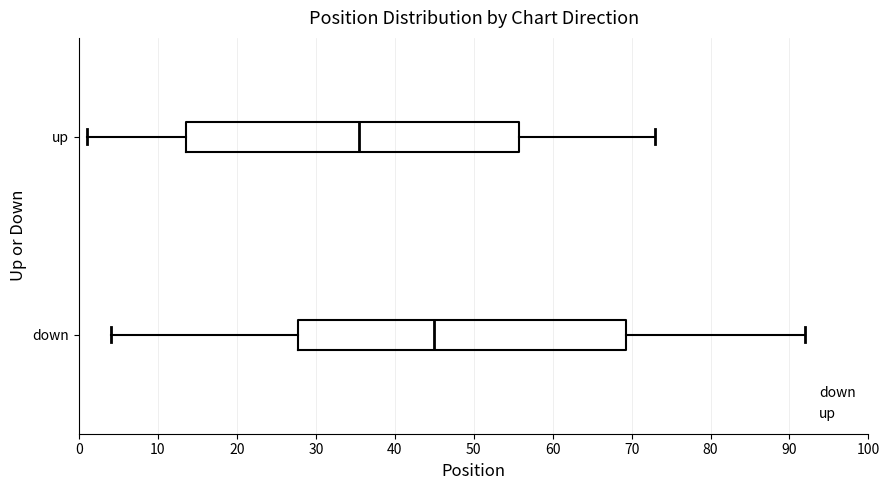

Which box has the furthest to the right median line?

down